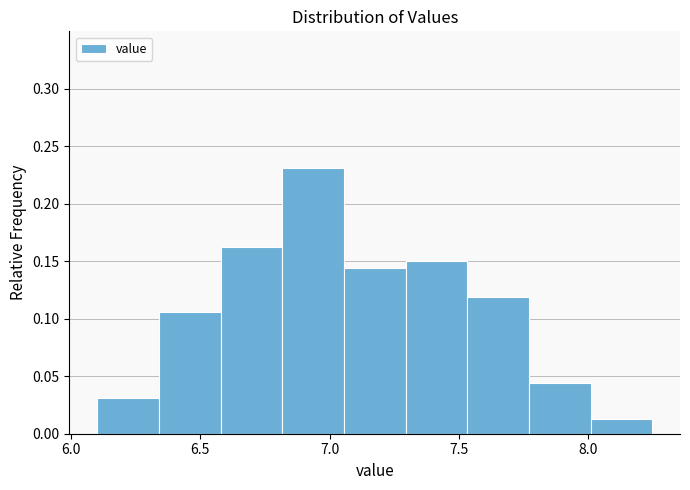

Reading left to right, list every bar in this chart as the range it spans on the x-axis followed by its height. Neither the bar edges nor the heights are printed on the chart, so give them approximately, as read against the axes.

6.10 to 6.35: 0.030
6.35 to 6.60: 0.105
6.60 to 6.80: 0.165
6.80 to 7.05: 0.230
7.05 to 7.30: 0.145
7.30 to 7.55: 0.150
7.55 to 7.75: 0.120
7.75 to 8.00: 0.045
8.00 to 8.25: 0.015